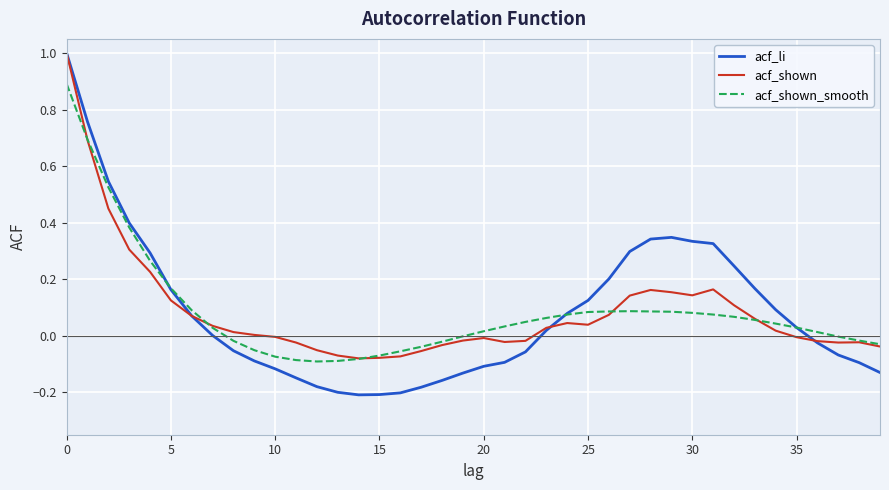

What is the highest value of the acf_li series?

1.0